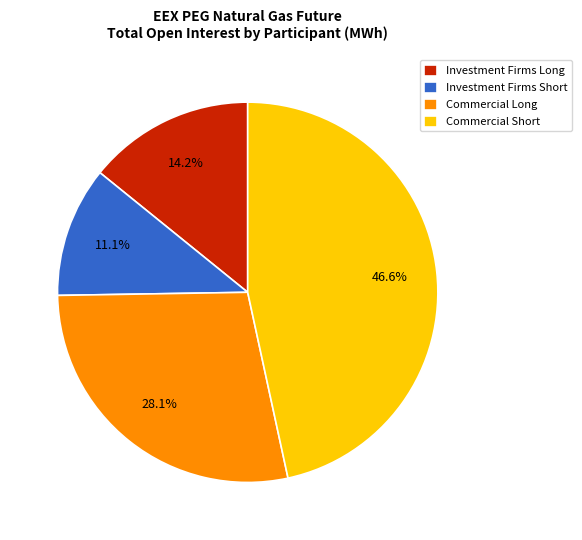

Rank the categories by value from highest to lowest.

Commercial Short, Commercial Long, Investment Firms Long, Investment Firms Short